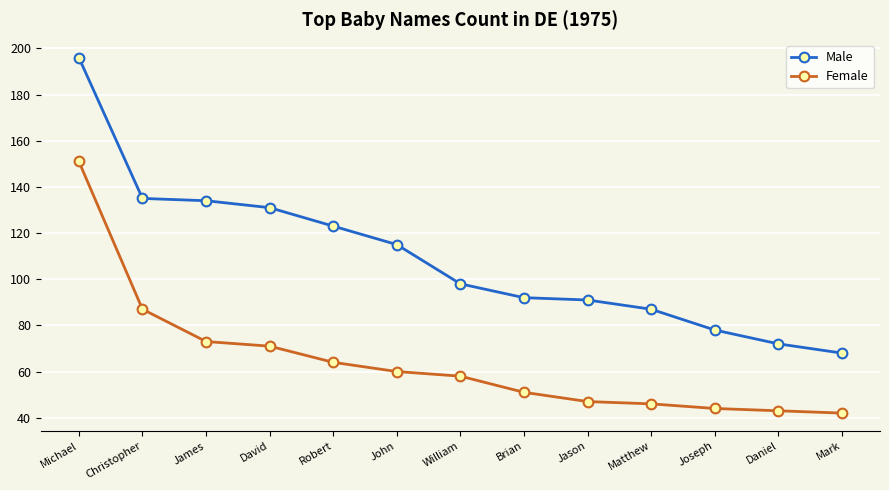

What is the minimum value for Female?

42